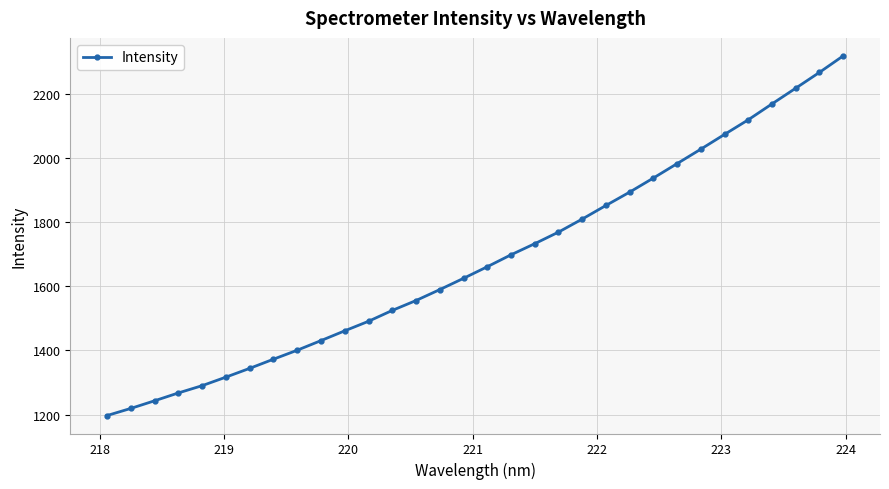

What is the sum of all values?

53846.3